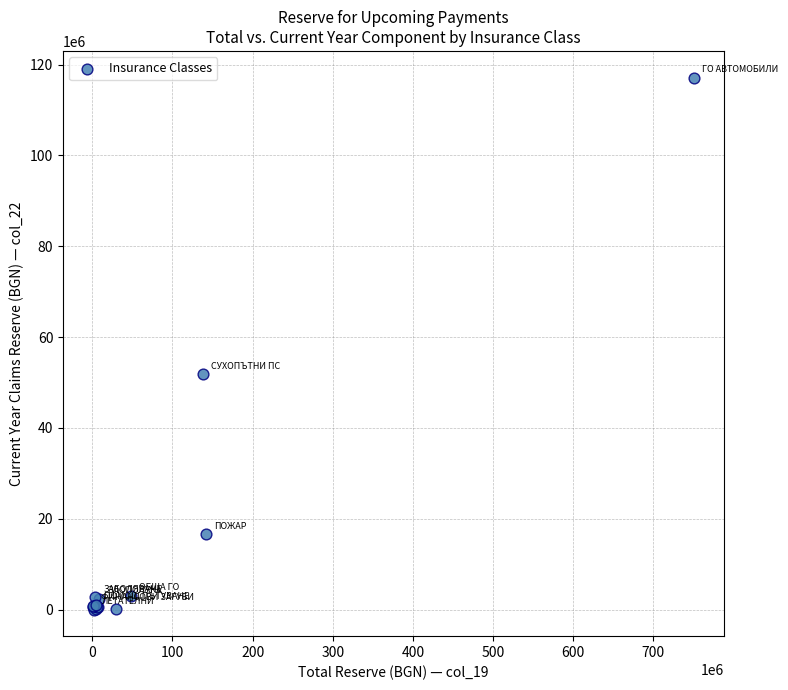

What Y value in the scatter plot is closest to 58577230?

51809480.6